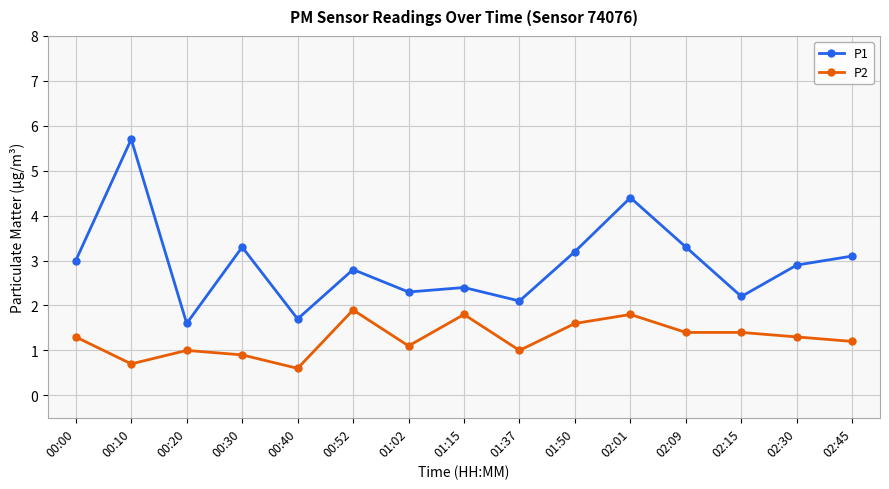

How many values in the P1 series exceed 2?

13